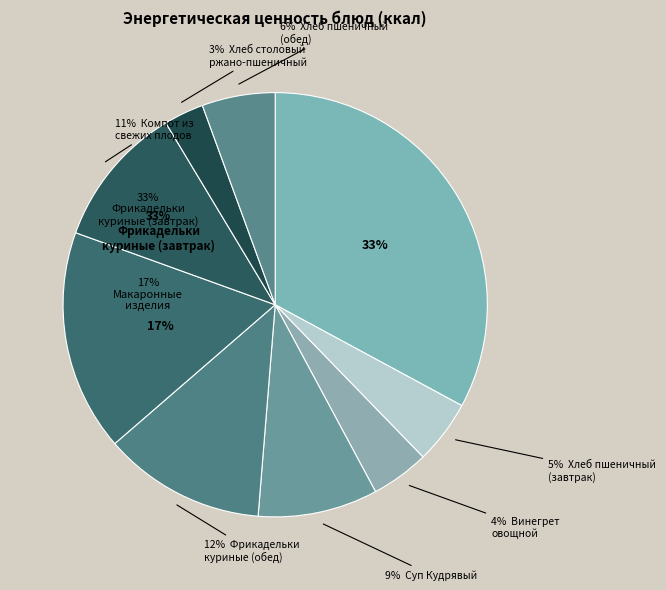

Is it true that Хлеб столовый
ржано-пшеничный is 3% of the pie?

True